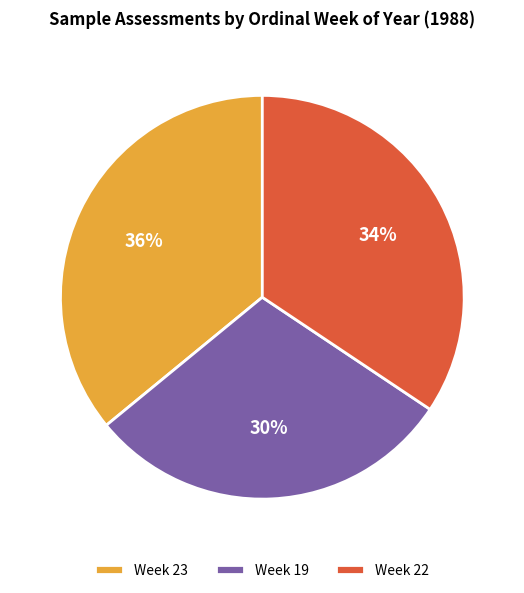

Rank the categories by value from lowest to highest.

Week 19, Week 22, Week 23